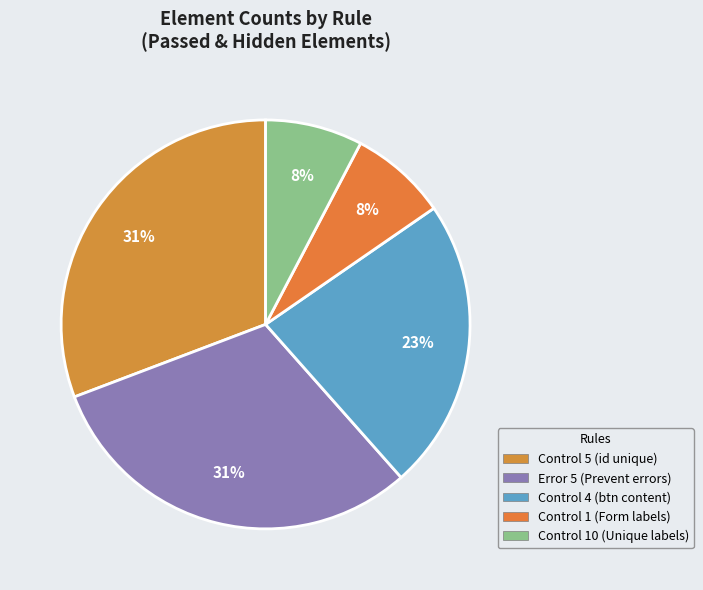

Count the number of slices in the pie.

5